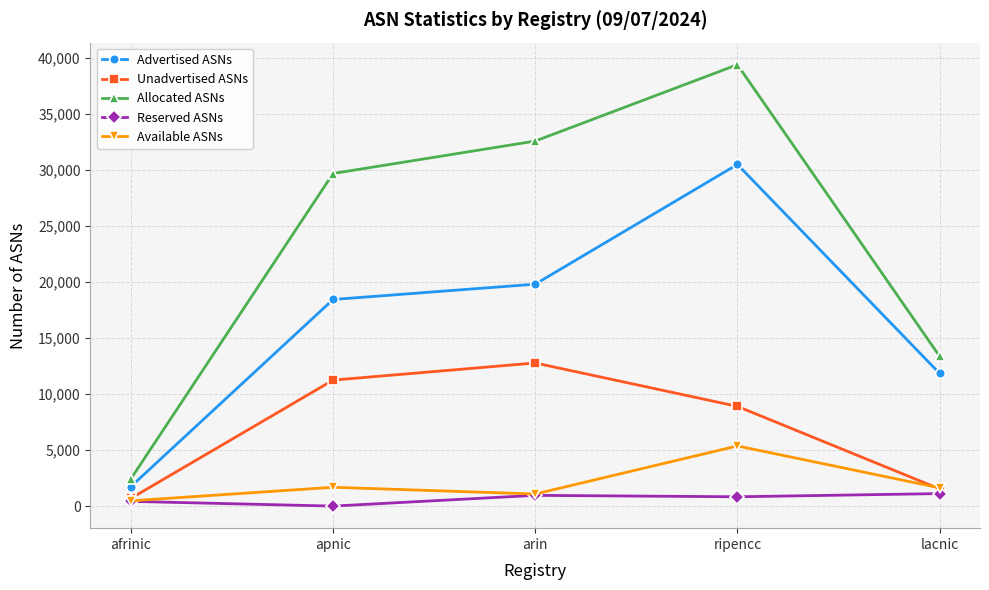

List the series in order of their peak value, highest first.

Allocated ASNs, Advertised ASNs, Unadvertised ASNs, Available ASNs, Reserved ASNs